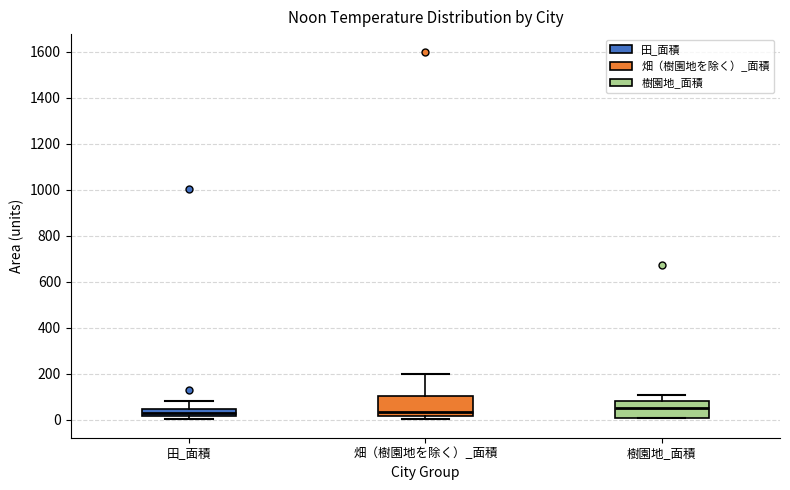

Reading left to right, read every box against the y-axis: the position of its median line, the range the box covers, and the ends of its whiskers. The values are not printed on the chart, so give them approximately, as read against the axis.

田_面積: median 20 (inside the box), box 20 to 40, whiskers 0 to 80
畑（樹園地を除く）_面積: median 40, box 20 to 100, whiskers 0 to 200
樹園地_面積: median 60, box 20 to 80, whiskers 0 to 120